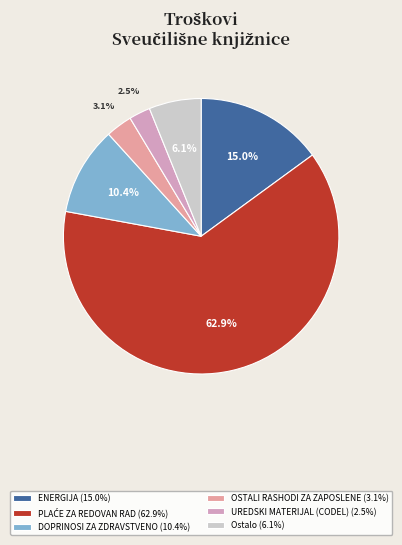

Which category has the biggest portion of the pie?

PLAĆE ZA REDOVAN RAD